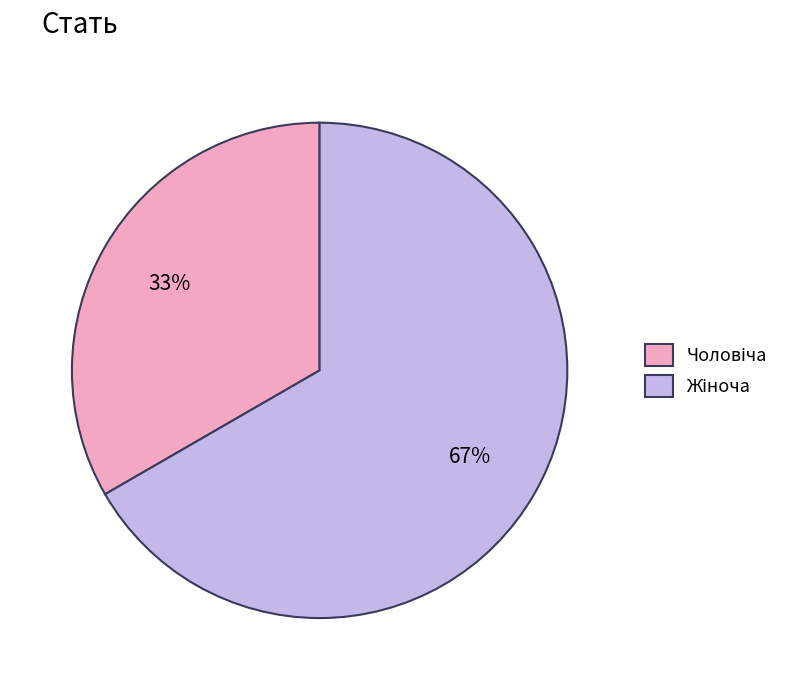

To the nearest percent, what is the average slice percentage?

50%